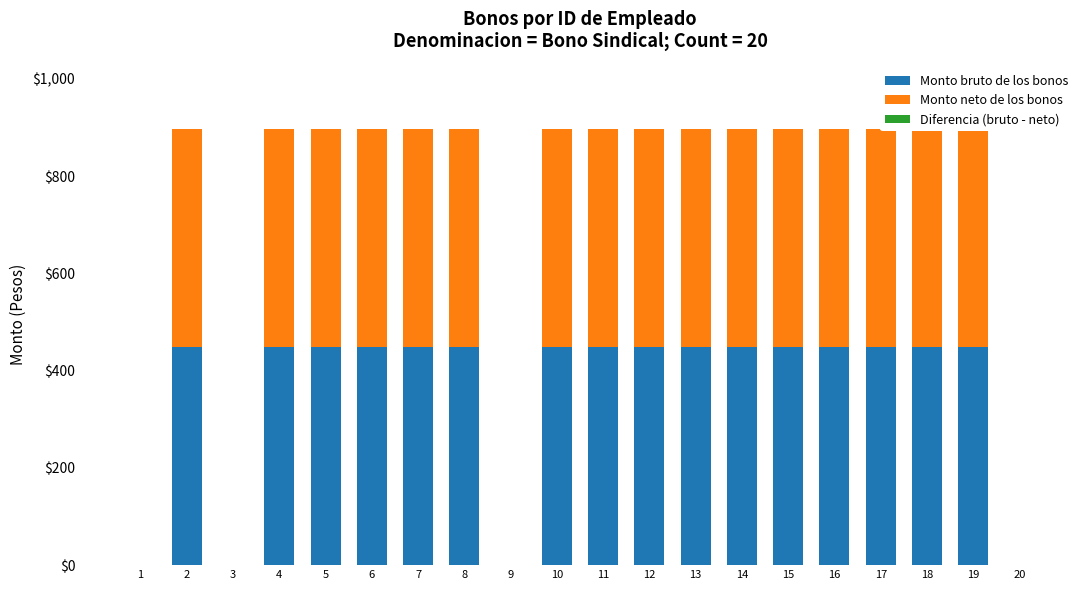

What is the maximum value shown in the chart?

448.3